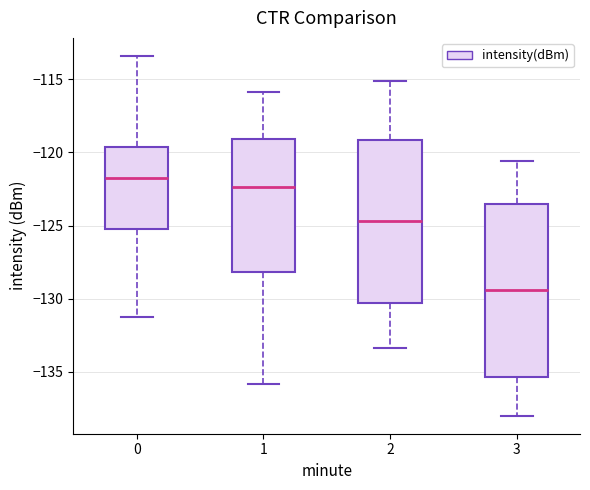

Comparing the boxes themselves (not the whiskers), which one is the tallest?

3